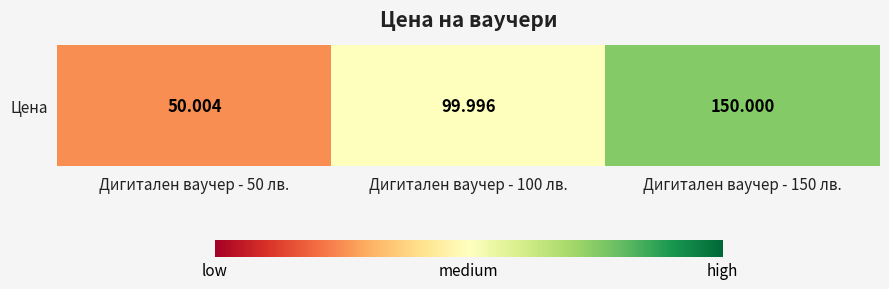

Count the number of values greater than 99.

2